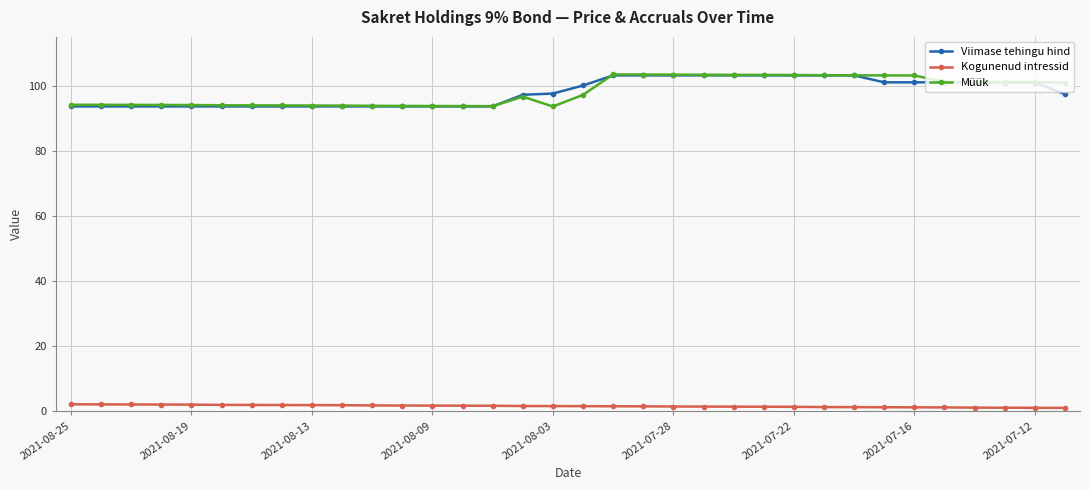

True or false: Kogunenud intressid and Müük cross at least once.

False